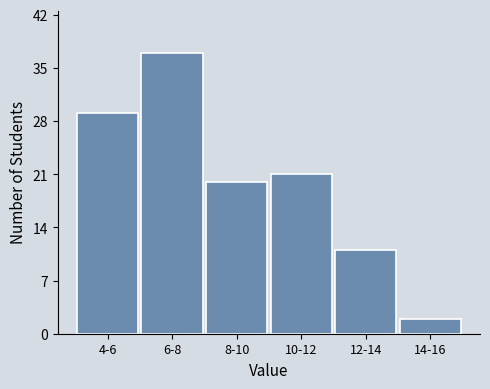

Reading left to right, list all the values displayed in this chart.

29	37	20	21	11	2